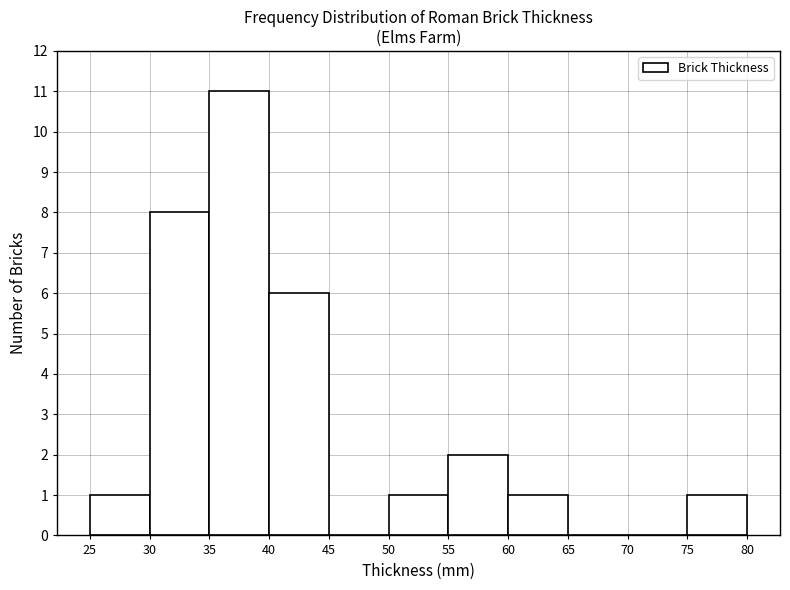

Reading left to right, list every bar in this chart as the range it spans on the x-axis followed by its height. The values are not printed on the chart, so give them approximately, as read against the axis.

25 to 30: 1
30 to 35: 8
35 to 40: 11
40 to 45: 6
45 to 50: 0
50 to 55: 1
55 to 60: 2
60 to 65: 1
65 to 70: 0
70 to 75: 0
75 to 80: 1